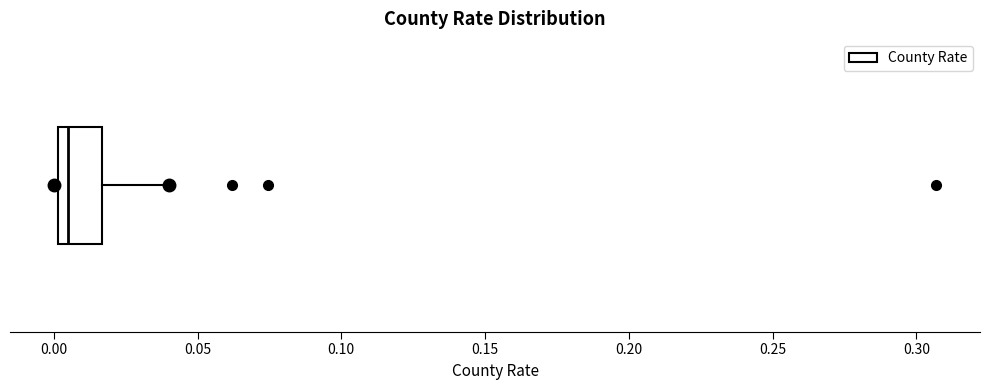

Where is the right edge of the box on the x-axis? The values are not printed on the chart, so give them approximately, as read against the axis.

0.015